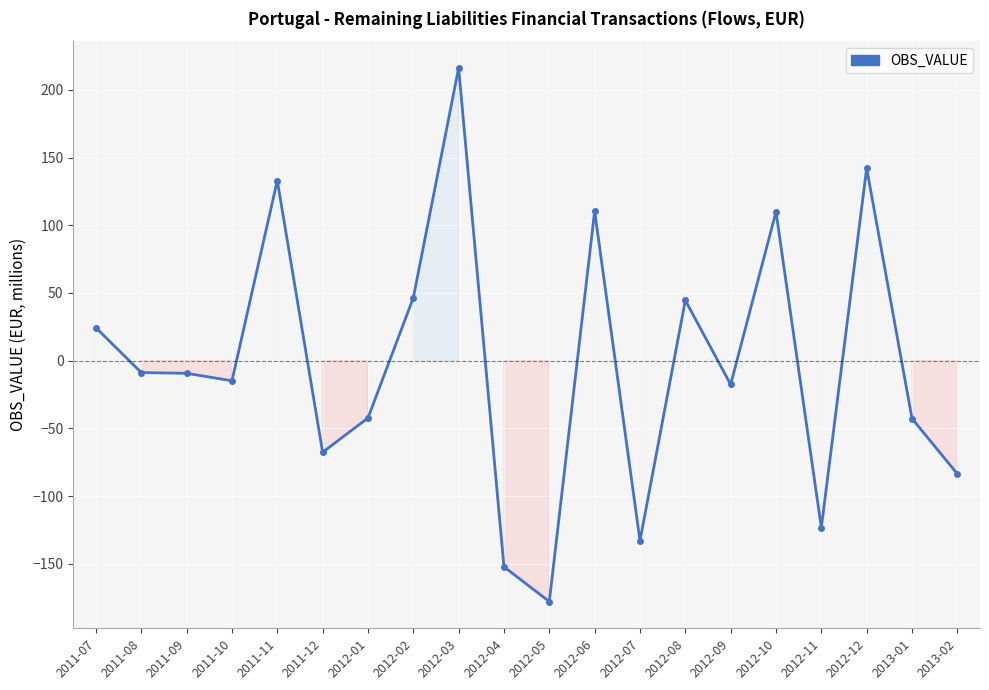

What is the difference between the second highest and minimum values?

320.2